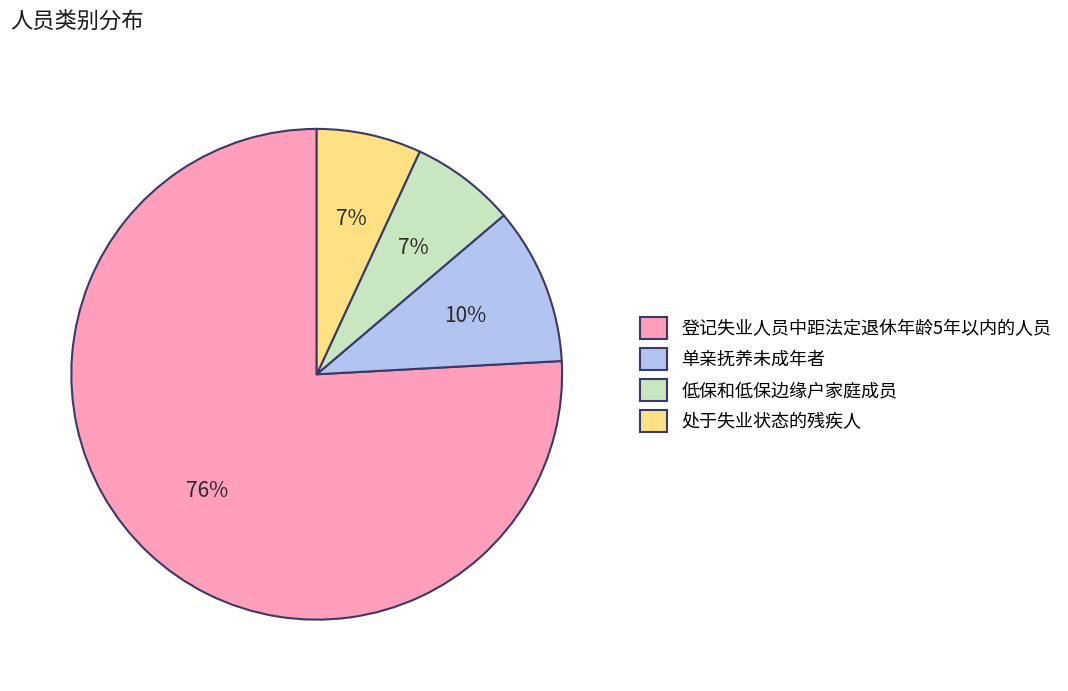

Is there any slice that represents more than half of the pie?

Yes